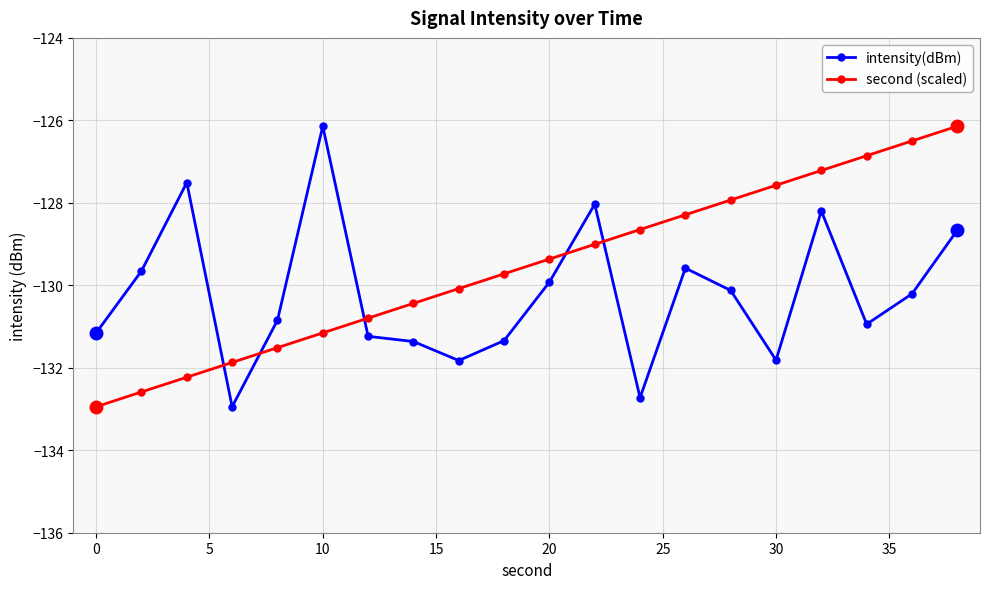

True or false: intensity(dBm) and second (scaled) intersect in this chart.

True